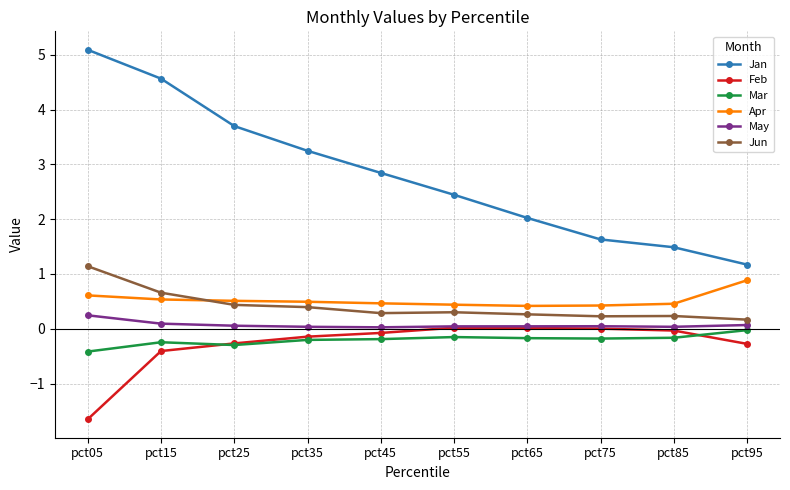

What is the maximum value shown in the chart?

5.1